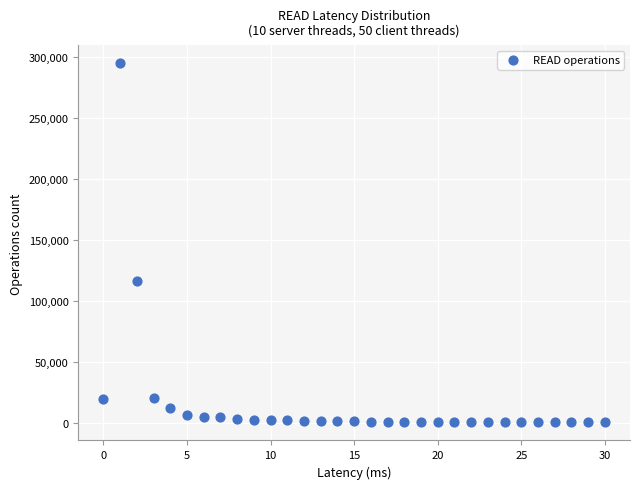

What is the range of Y values (max minus min)?

294976